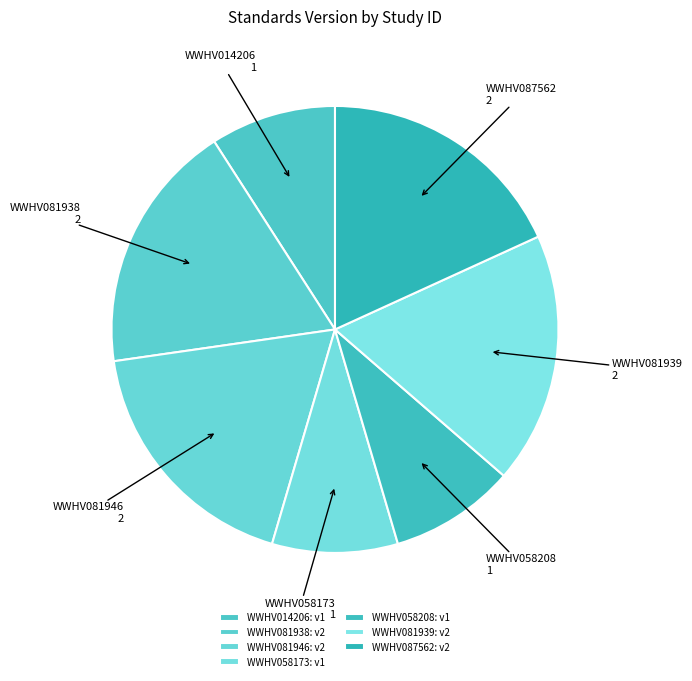

Is the sum of WWHV081939 and WWHV058208 greater than half?

No